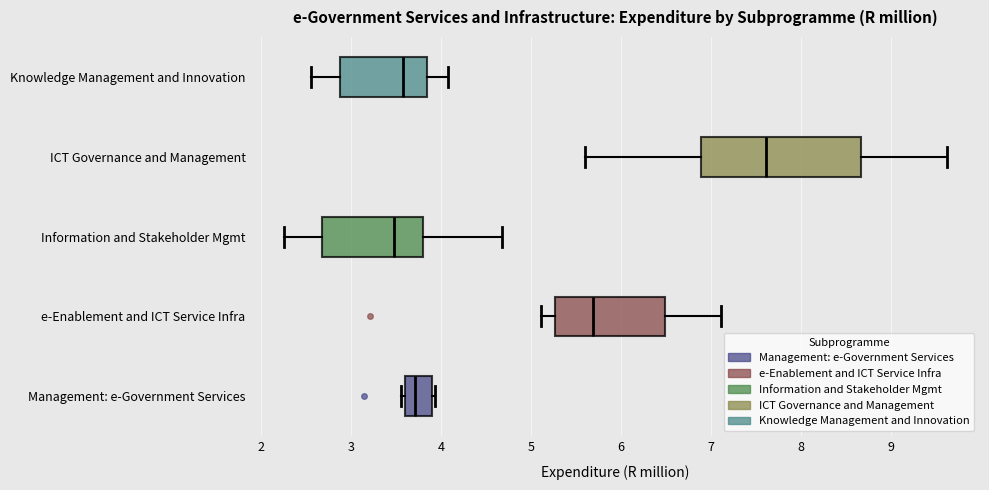

Which box has the furthest to the right median line?

ICT Governance and Management